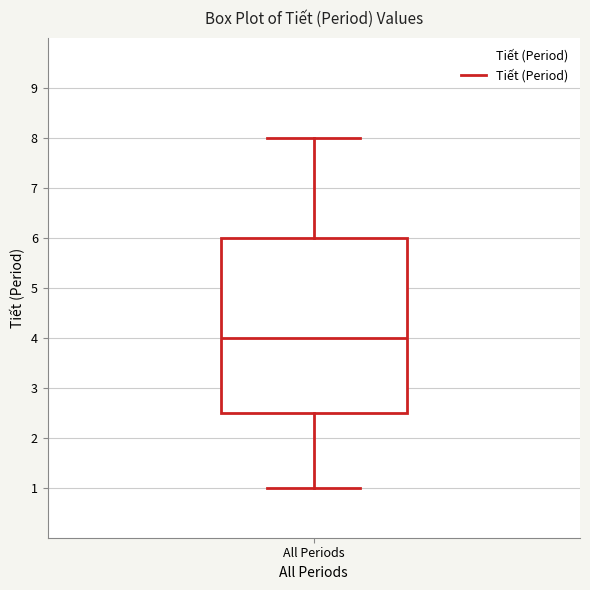

Where is the upper edge of the box for All Periods on the y-axis? The values are not printed on the chart, so give them approximately, as read against the axis.

6.0